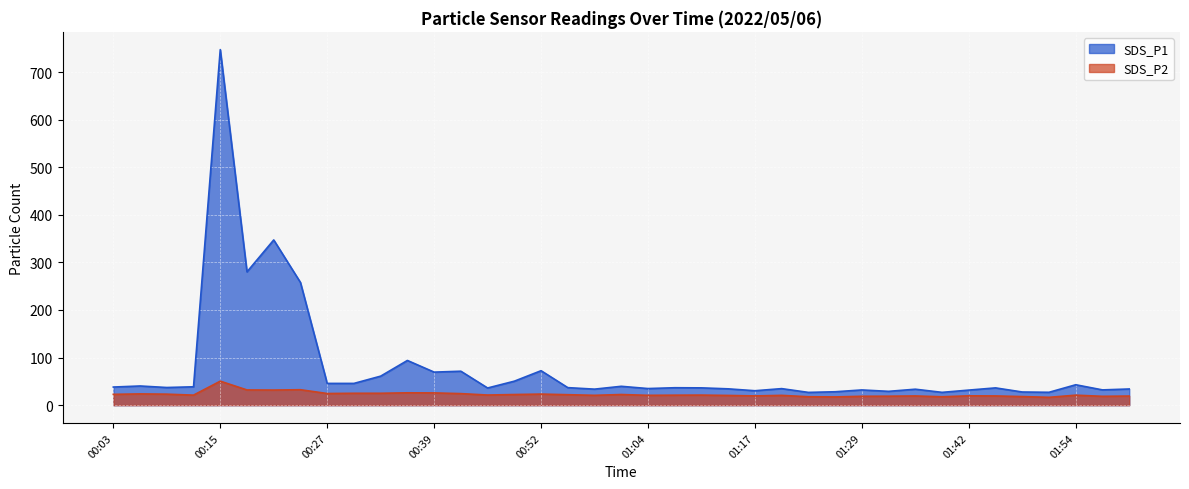

True or false: SDS_P2 has a value of 21.0 at 01:07.

True